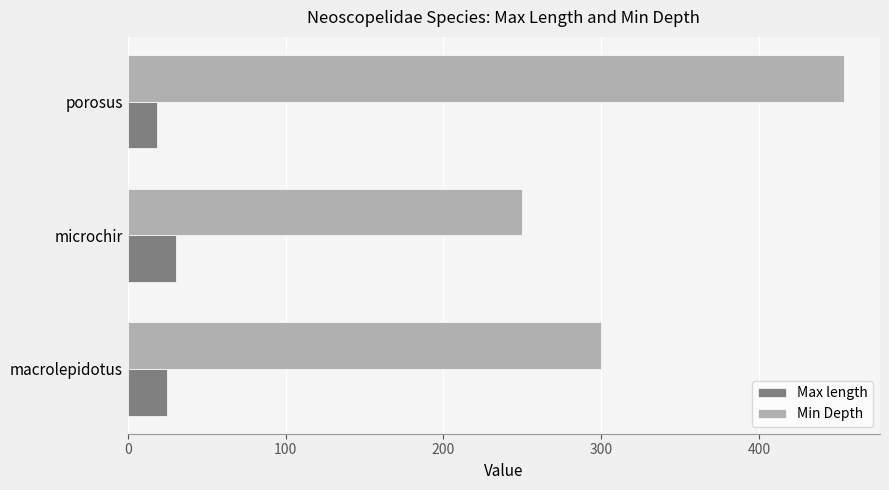

What is the minimum value shown in the chart?

18.3